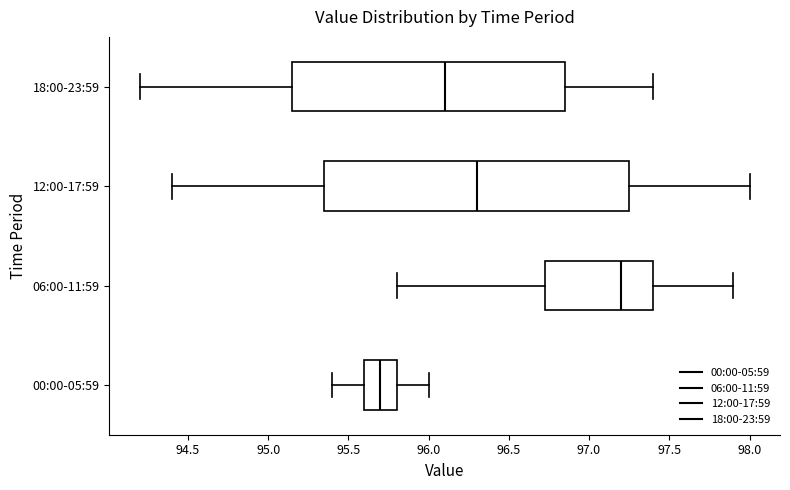

Reading bottom to top, read every box against the x-axis: the position of its median line, the range the box covers, and the ends of its whiskers. The values are not printed on the chart, so give them approximately, as read against the axis.

00:00-05:59: median 95.70, box 95.60 to 95.80, whiskers 95.40 to 96.00
06:00-11:59: median 97.20, box 96.75 to 97.40, whiskers 95.80 to 97.90
12:00-17:59: median 96.30, box 95.35 to 97.25, whiskers 94.40 to 98.00
18:00-23:59: median 96.10, box 95.15 to 96.85, whiskers 94.20 to 97.40